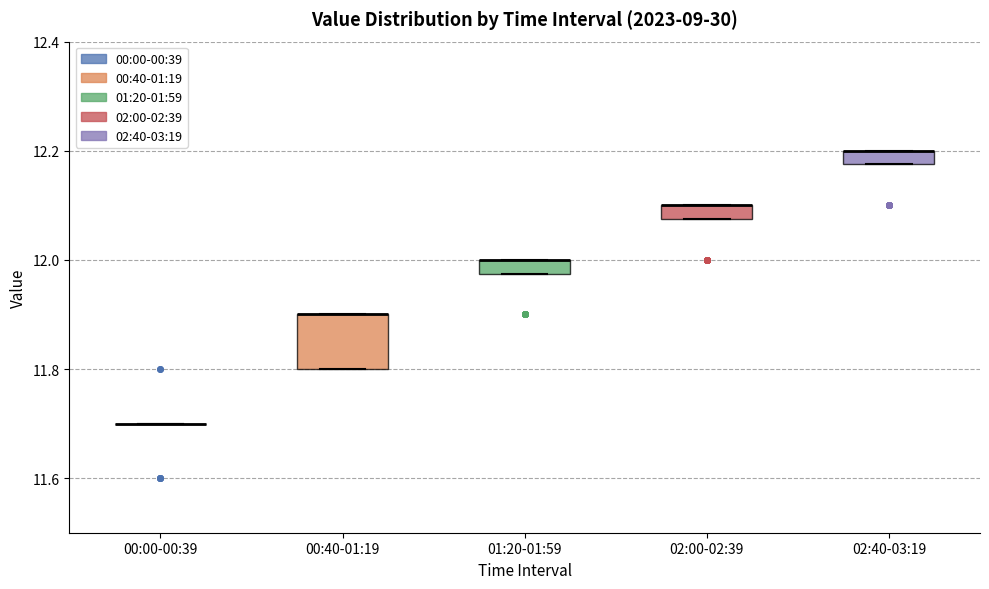

Comparing the boxes themselves (not the whiskers), which one is the tallest?

00:40-01:19